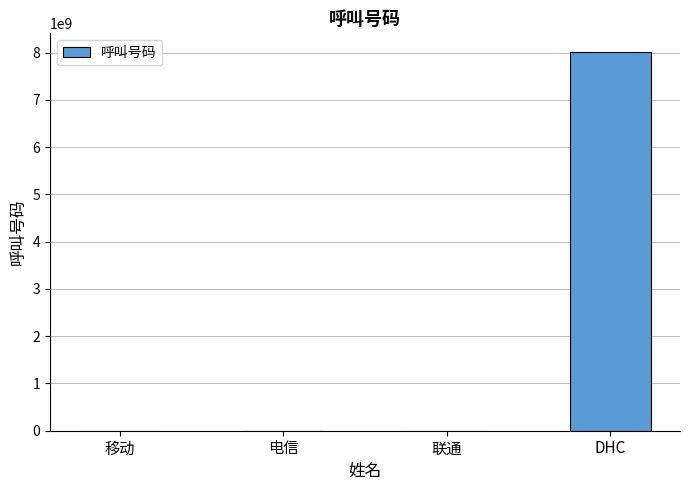

Which label corresponds to the largest value in the chart?

DHC